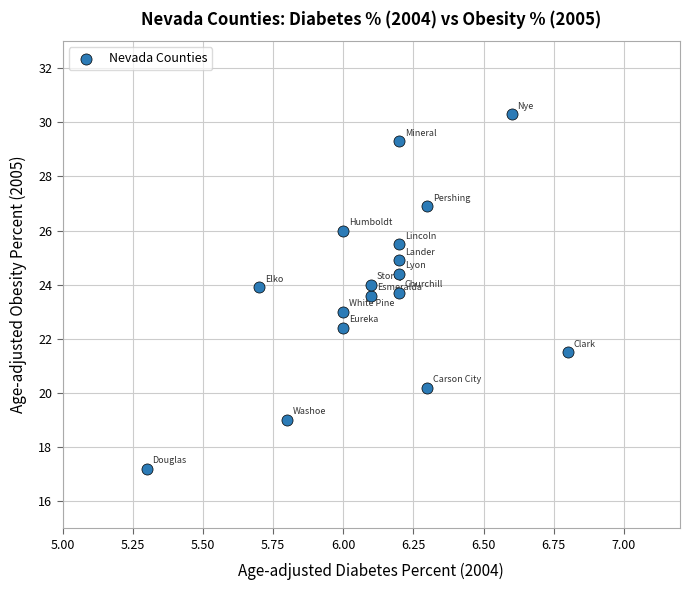

What is the range of X values (max minus min)?

1.5